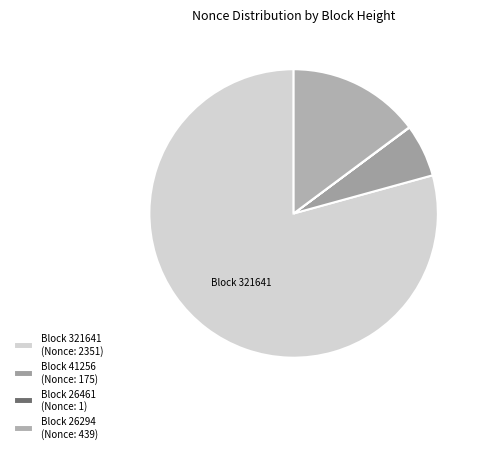

Which category has the biggest portion of the pie?

Block 321641 (Nonce: 2351)